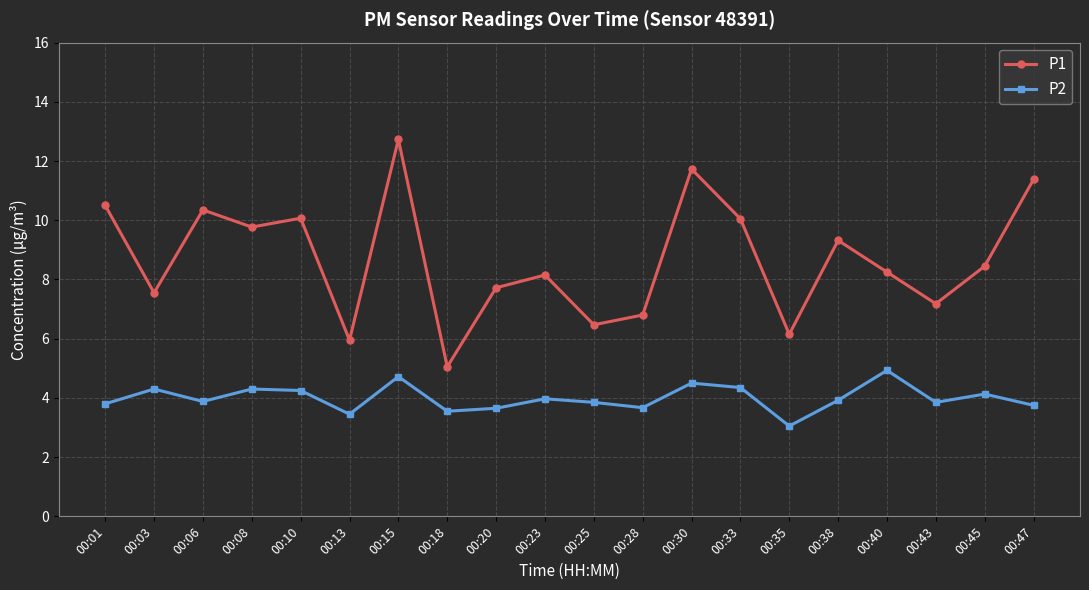

What is the highest value of the P2 series?

4.9